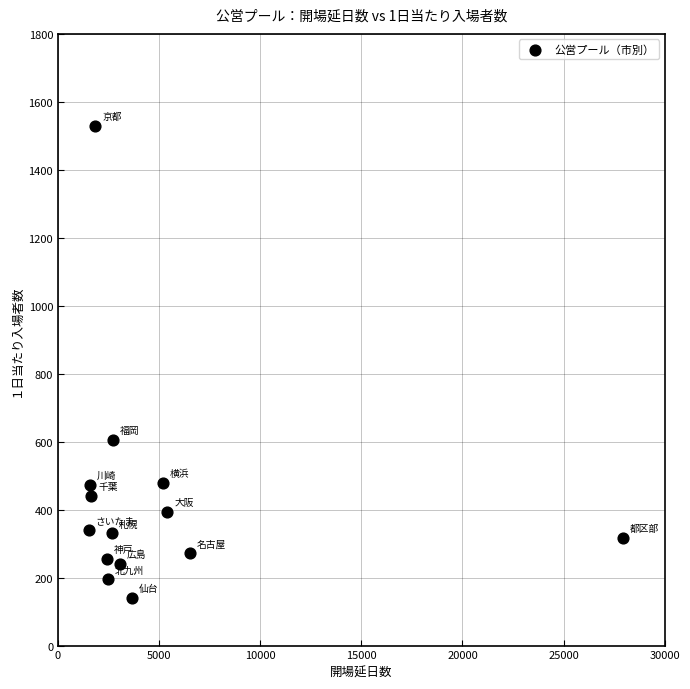

What is the range of Y values (max minus min)?

1390.3